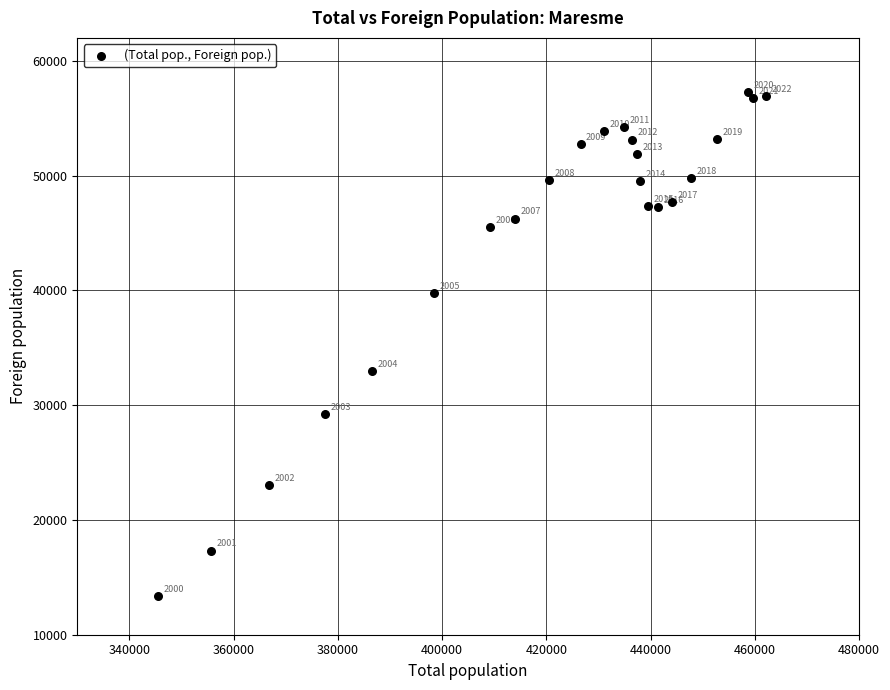

What Y value in the scatter plot is closest to 35319?

33006